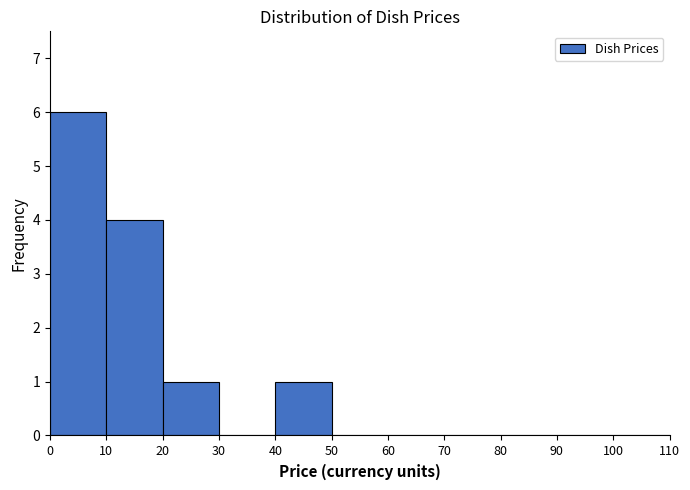

Reading left to right, transcribe this chart: for each bar, give the range it covers on the x-axis and its height. The values are not printed on the chart, so give them approximately, as read against the axis.

0 to 10: 6
10 to 20: 4
20 to 30: 1
30 to 40: 0
40 to 50: 1
50 to 60: 0
60 to 70: 0
70 to 80: 0
80 to 90: 0
90 to 100: 0
100 to 110: 0